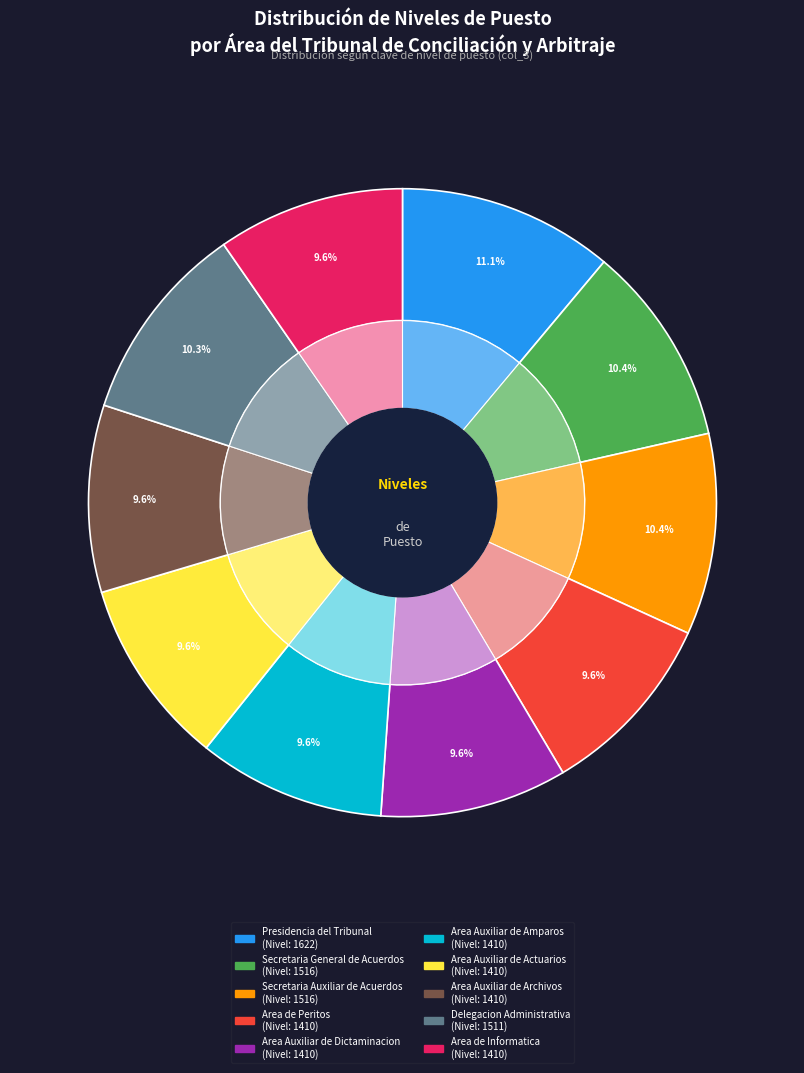

Rank the categories by value from lowest to highest.

Area de Peritos, Area Auxiliar de Dictaminacion, Area Auxiliar de Amparos, Area Auxiliar de Actuarios, Area Auxiliar de Archivos, Area de Informatica, Delegacion Administrativa, Secretaria General de Acuerdos, Secretaria Auxiliar de Acuerdos, Presidencia del Tribunal